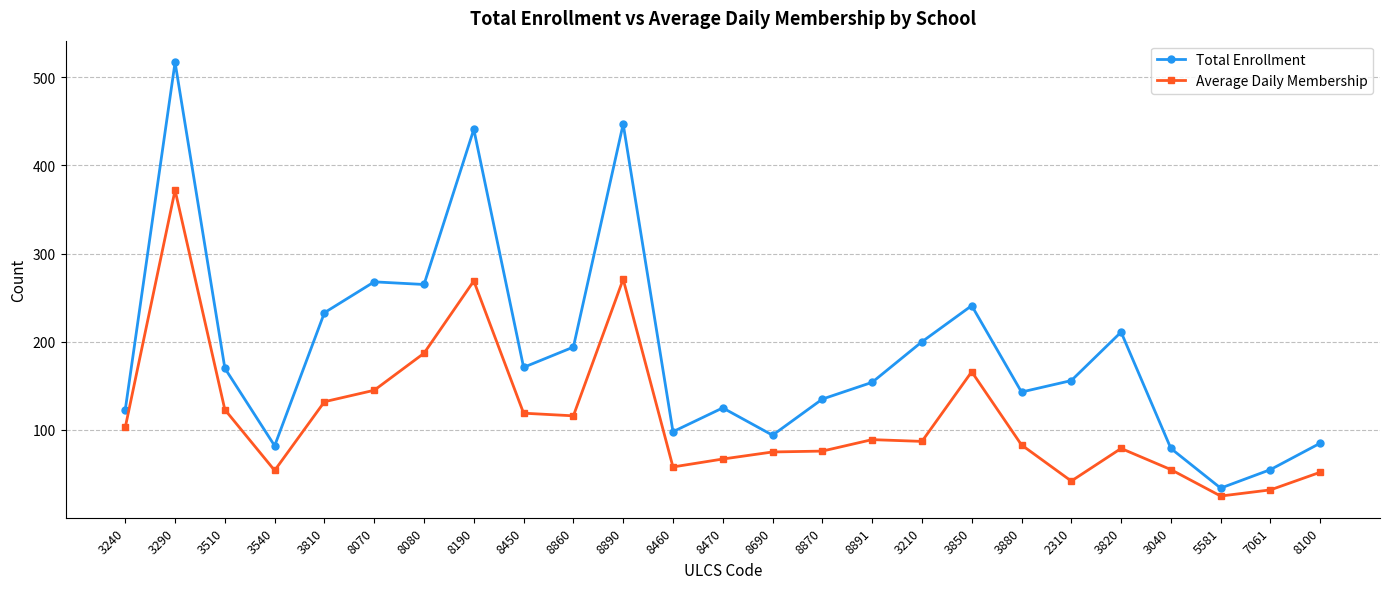

Rank the series by their maximum value, from lowest to highest.

Average Daily Membership, Total Enrollment